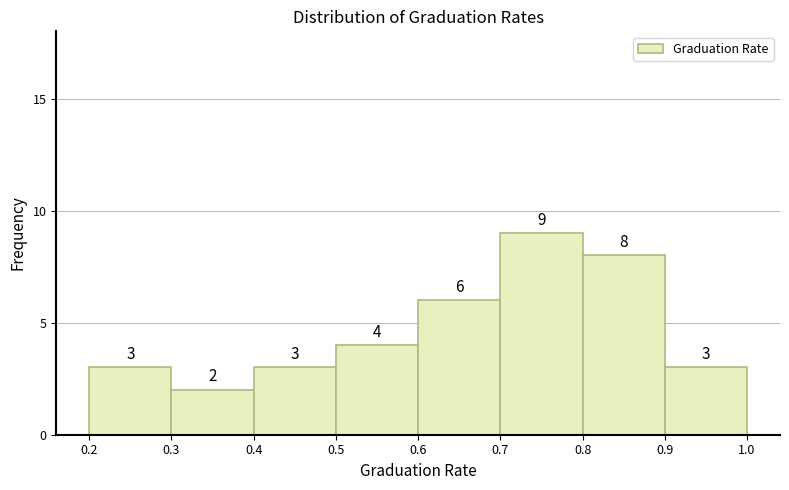

Reading left to right, list every bar in this chart as the range it spans on the x-axis followed by its height.

0.2 to 0.3: 3
0.3 to 0.4: 2
0.4 to 0.5: 3
0.5 to 0.6: 4
0.6 to 0.7: 6
0.7 to 0.8: 9
0.8 to 0.9: 8
0.9 to 1.0: 3